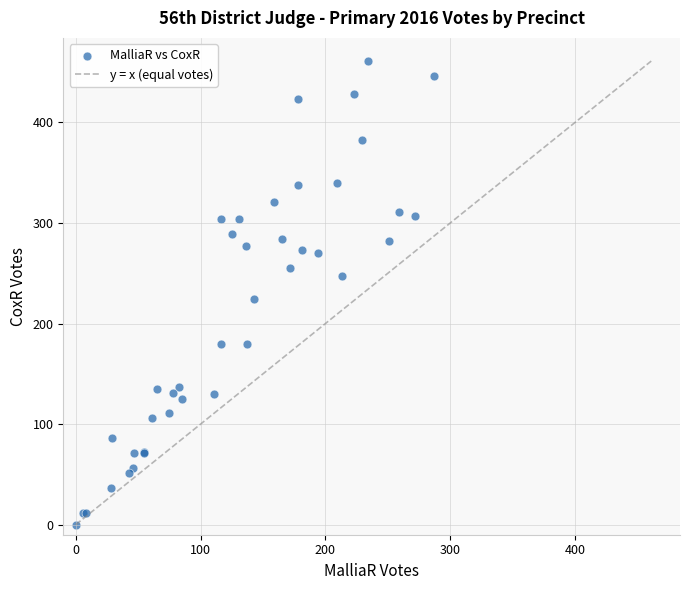

What Y value in the scatter plot is closest to 230?

224